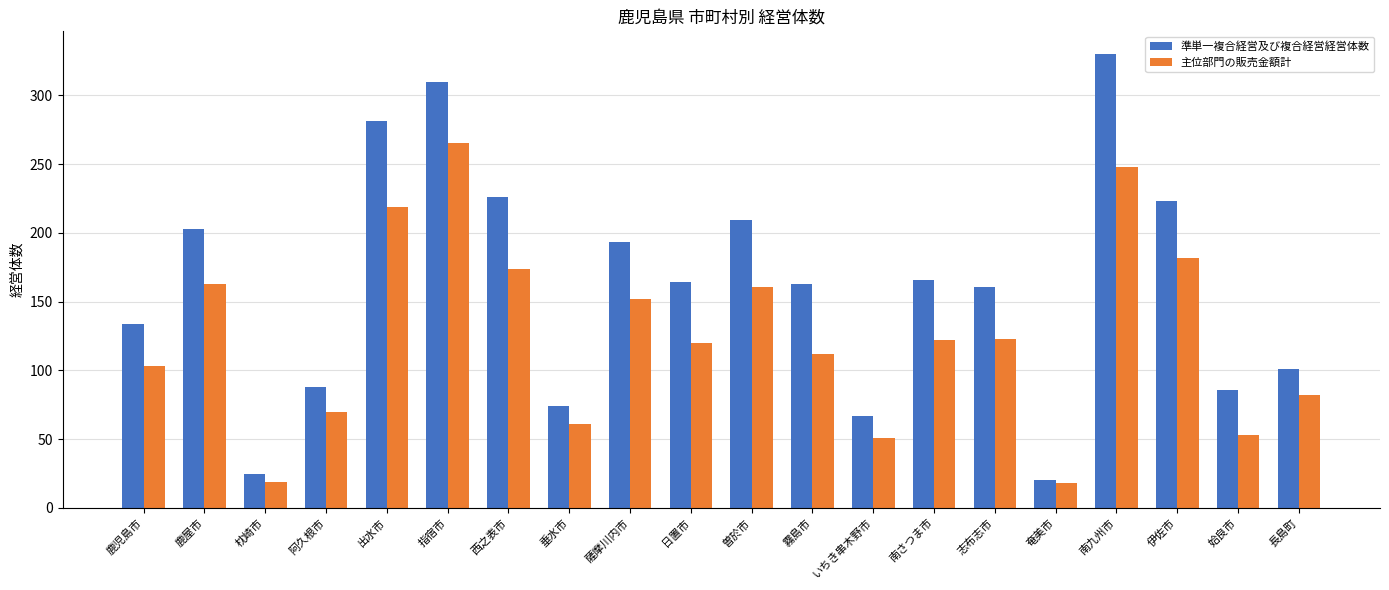

The value of 主位部門の販売金額計 at 霧島市 is 112. True or false?

True